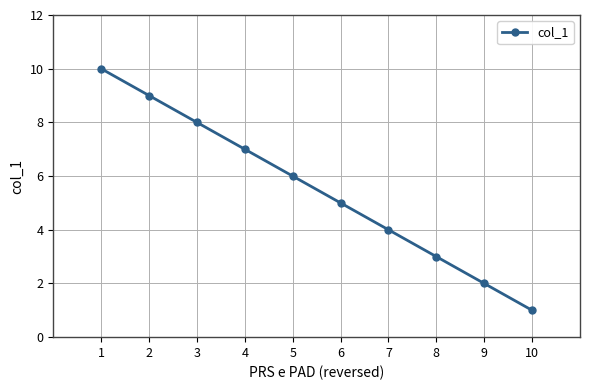

What is the minimum value shown in the chart?

1